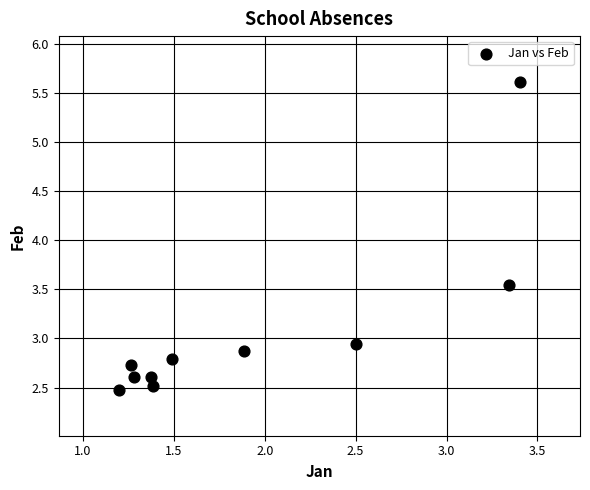

What is the range of Y values (max minus min)?

3.1